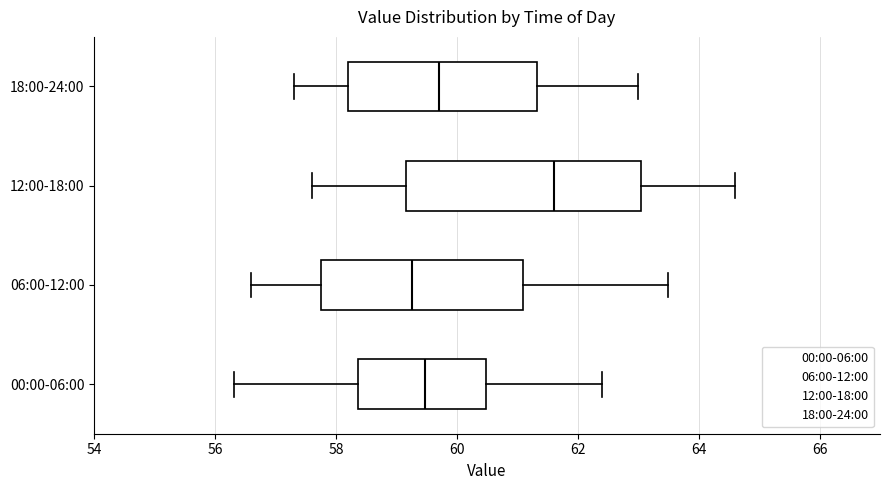

Which box has the furthest to the left median line?

06:00-12:00